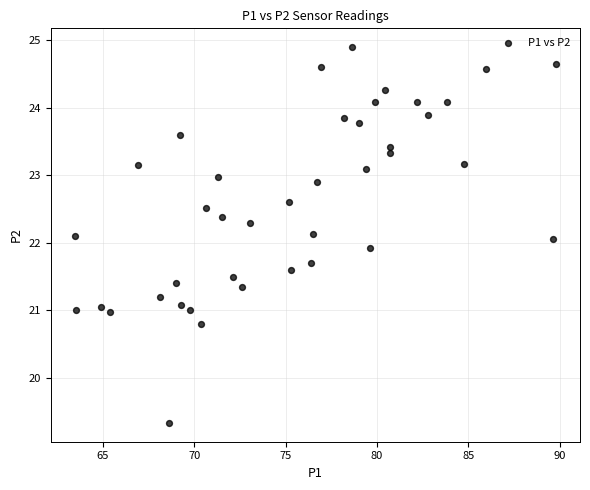

What is the range of Y values (max minus min)?

5.6